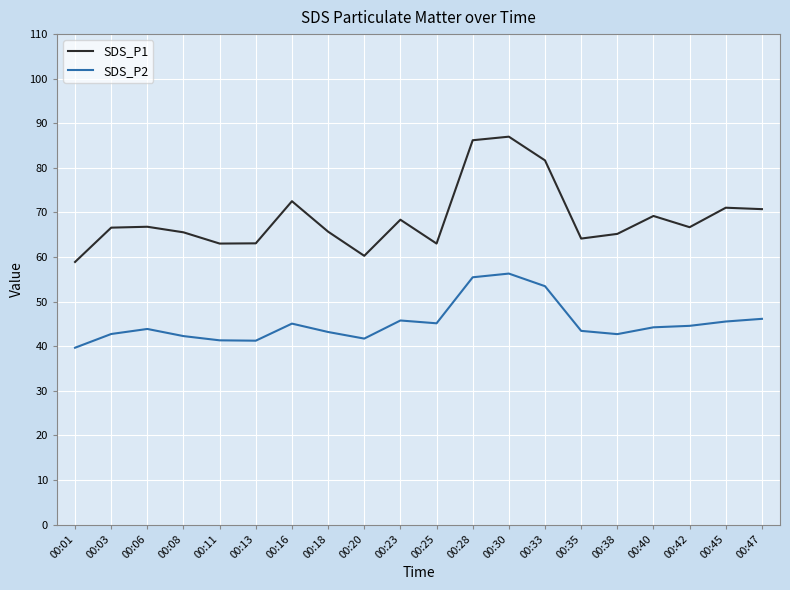

True or false: SDS_P2 has a value of 15.6 at 00:40.

False